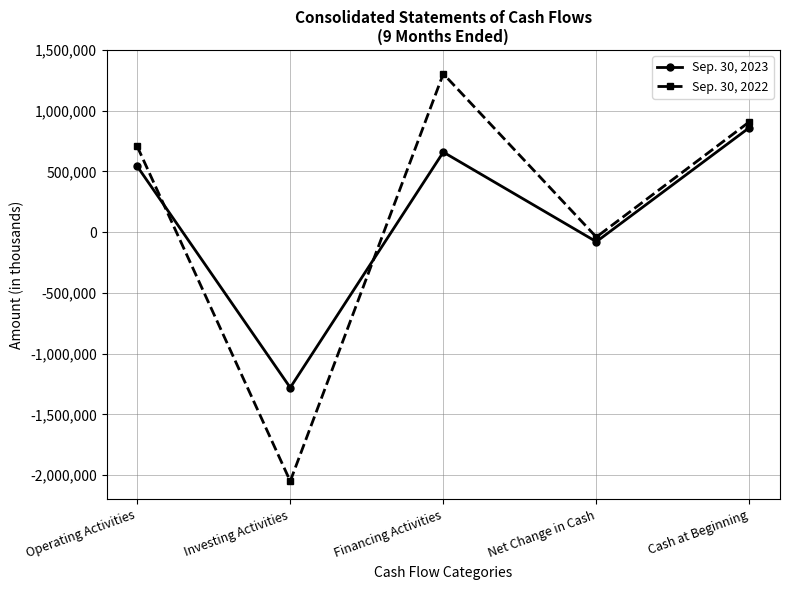

What is the average value of the Sep. 30, 2022 series?

165537